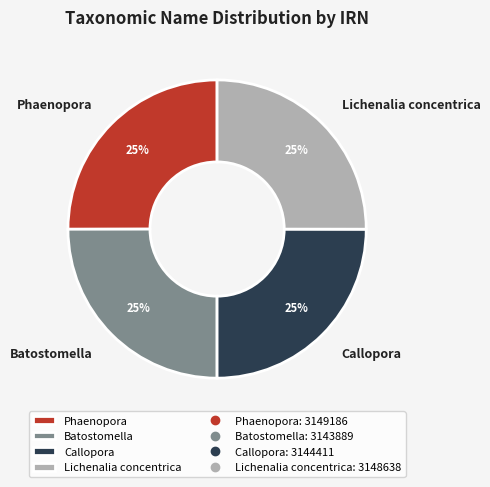

How many segments does this pie chart have?

4